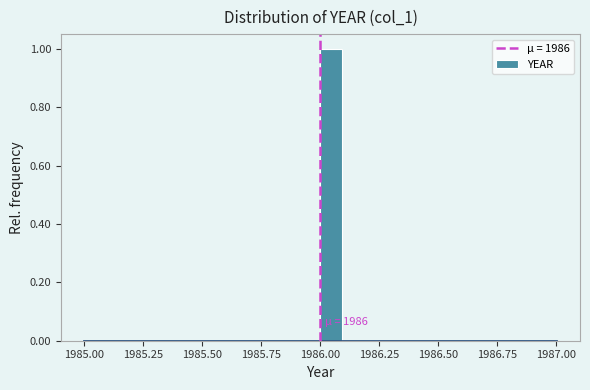

Read against the x-axis, roughly where is the centre of the tallest bar?

1986.05